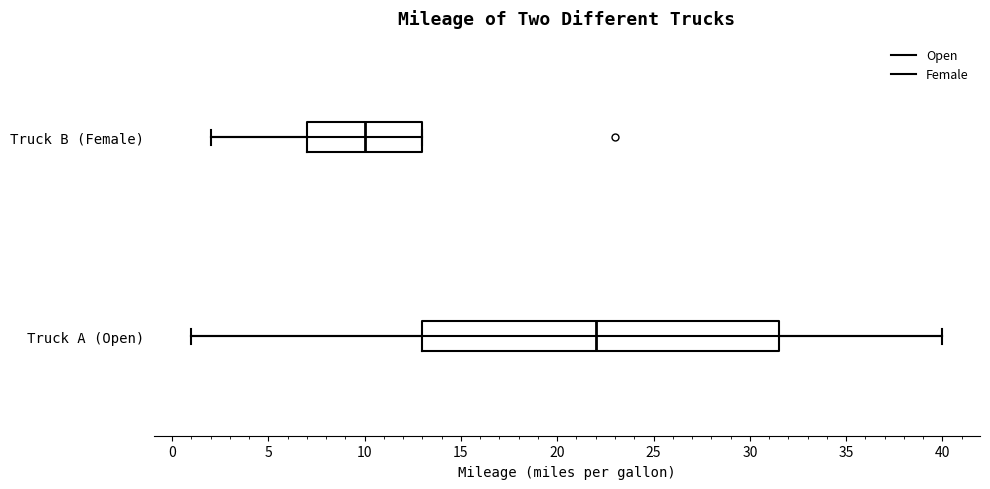

Which box has the furthest to the left median line?

Truck B (Female)